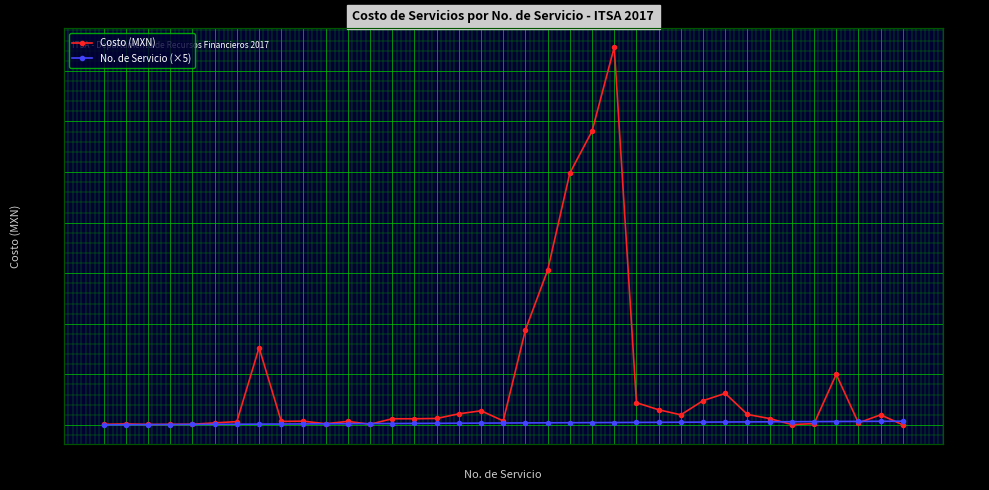

Which series has the largest total across all categories?

Costo (MXN)